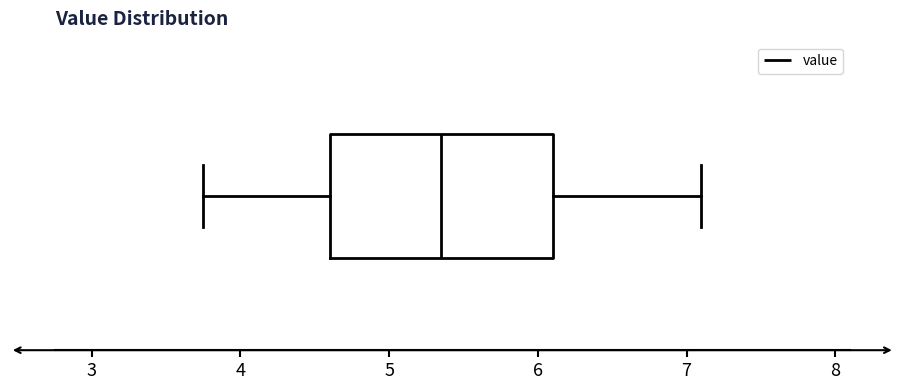

Transcribe this box plot: give where the median line is, the range the box spans, and where the two whiskers end, as read against the x-axis. The values are not printed on the chart, so give them approximately, as read against the axis.

median 5.4, box 4.6 to 6.1, whiskers 3.8 to 7.1